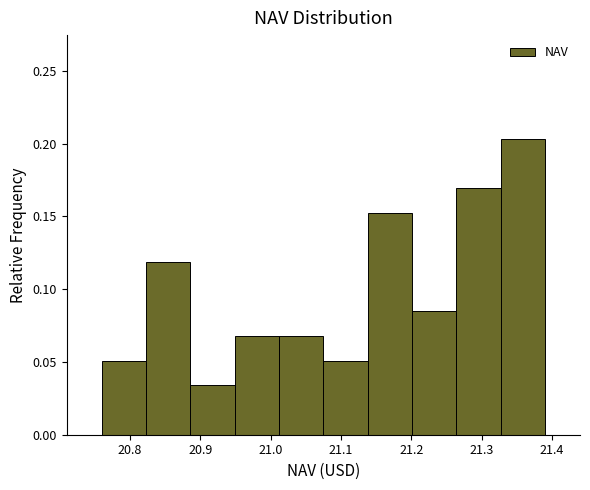

Reading left to right, transcribe this chart: for each bar, give the range it covers on the x-axis and its height. Neither the bar edges nor the heights are printed on the chart, so give them approximately, as read against the axes.

20.760 to 20.823: 0.050
20.823 to 20.886: 0.120
20.886 to 20.949: 0.035
20.949 to 21.012: 0.070
21.012 to 21.075: 0.070
21.075 to 21.138: 0.050
21.138 to 21.201: 0.155
21.201 to 21.264: 0.085
21.264 to 21.327: 0.170
21.327 to 21.390: 0.205